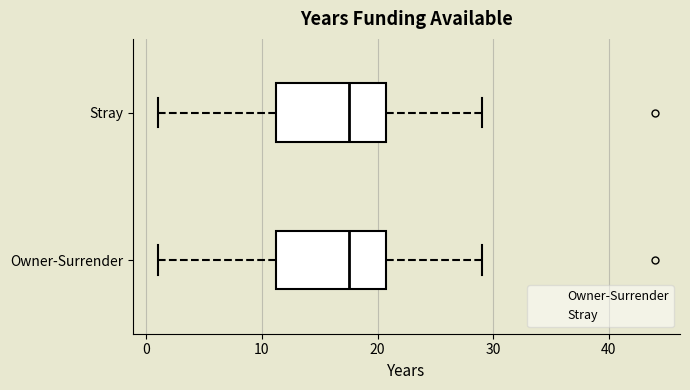

Reading bottom to top, transcribe this box plot: for each box, give where its median line is, the range the box spans, and where its two whiskers end, as read against the x-axis. The values are not printed on the chart, so give them approximately, as read against the axis.

Owner-Surrender: median 18, box 11 to 21, whiskers 1 to 29
Stray: median 18, box 11 to 21, whiskers 1 to 29